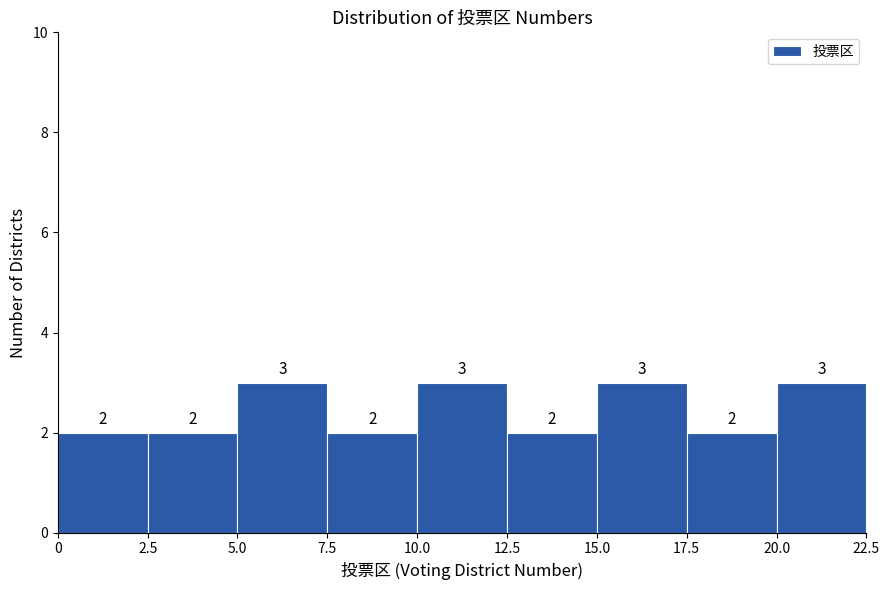

Reading left to right, list every bar in this chart as the range it spans on the x-axis followed by its height.

0 to 2.5: 2
2.5 to 5.0: 2
5.0 to 7.5: 3
7.5 to 10.0: 2
10.0 to 12.5: 3
12.5 to 15.0: 2
15.0 to 17.5: 3
17.5 to 20.0: 2
20.0 to 22.5: 3